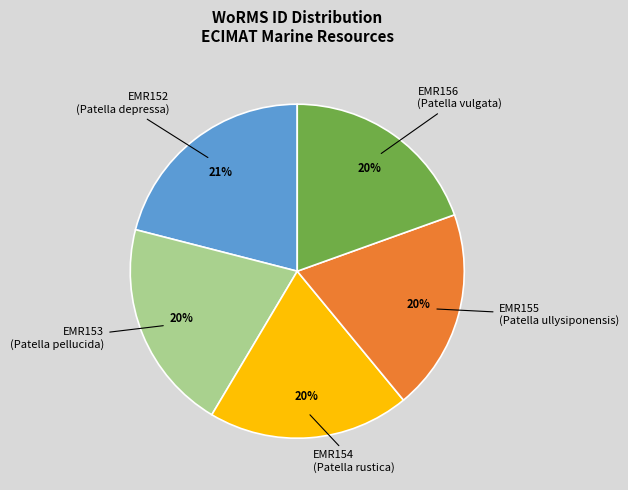

To the nearest percent, what is the difference between the largest and smallest slice percentages?

1%